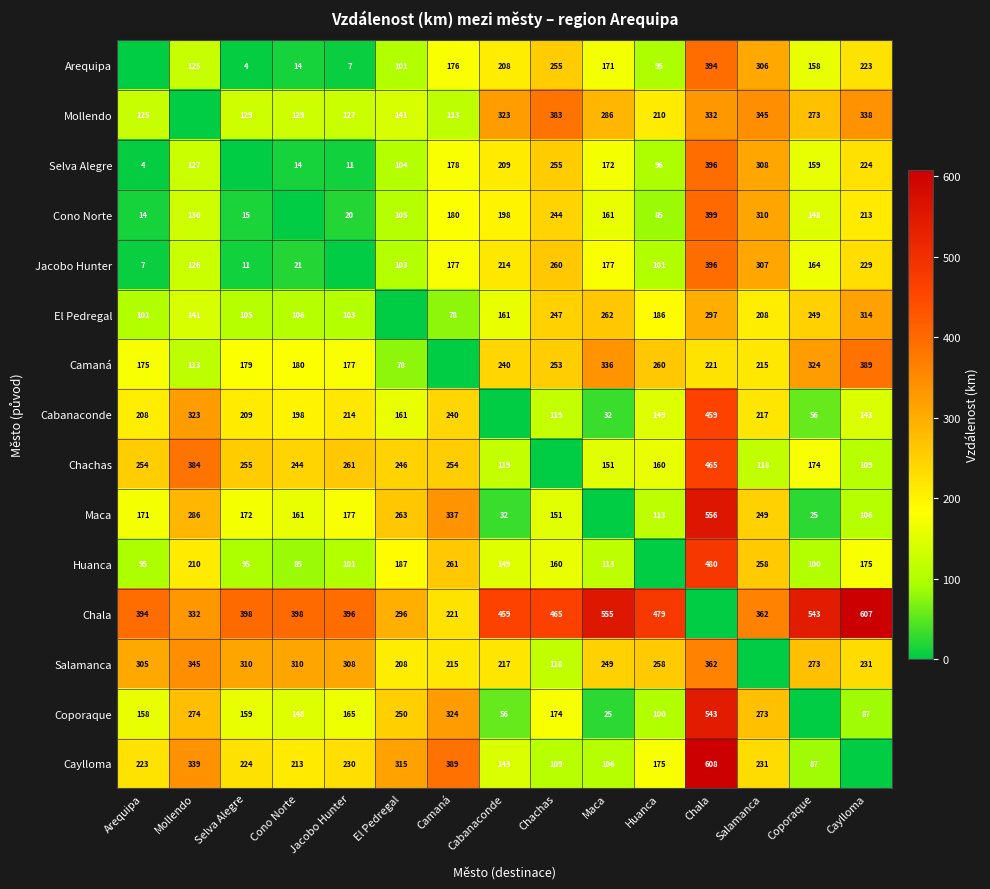

Which series has the largest total across all categories?

Chala